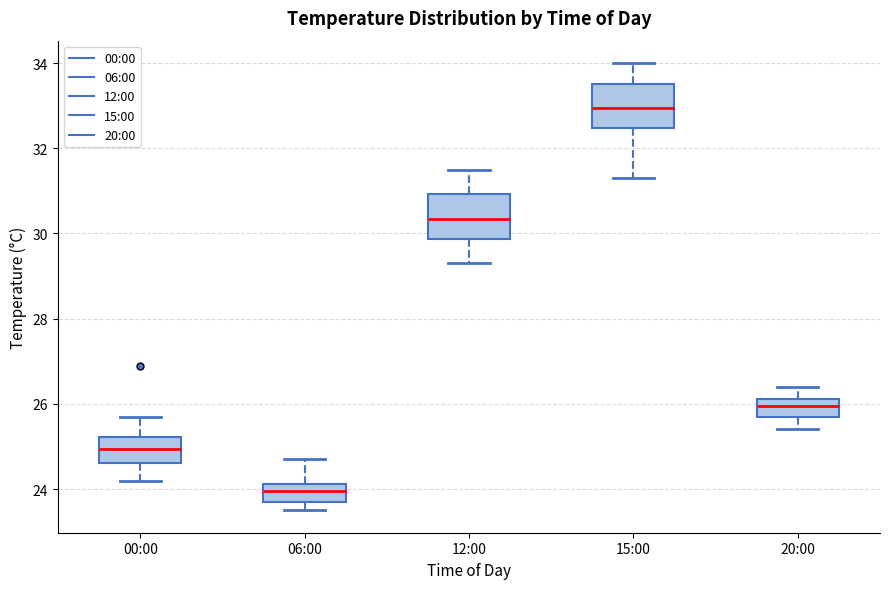

Which box has the lowest median line?

06:00